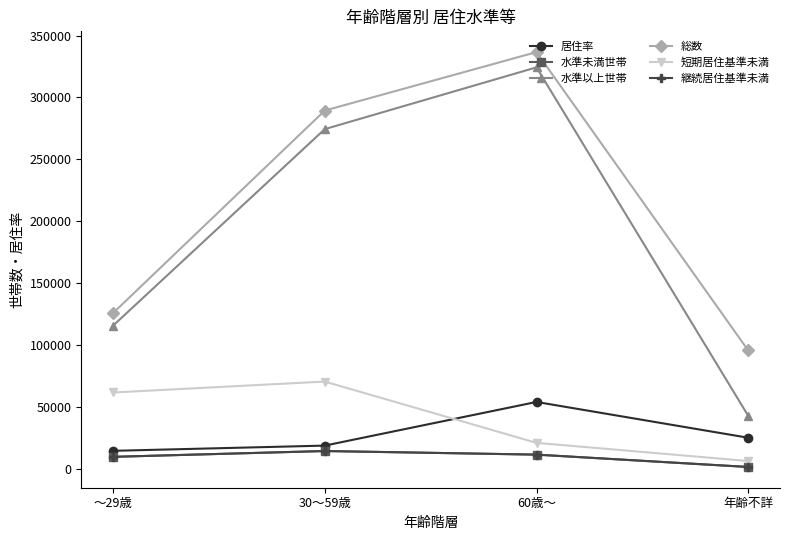

What is the label of the 4th point from the left?

年齢不詳